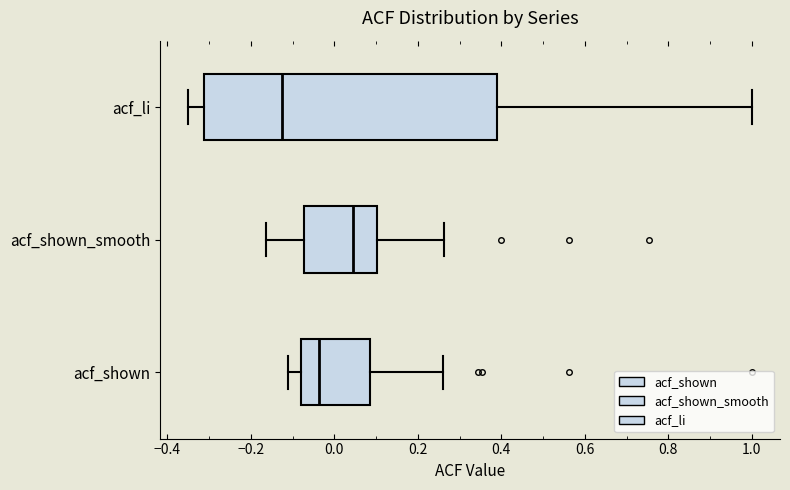

Reading bottom to top, transcribe this box plot: for each box, give where its median line is, the range the box spans, and where its two whiskers end, as read against the x-axis. The values are not printed on the chart, so give them approximately, as read against the axis.

acf_shown: median -0.04, box -0.08 to 0.08, whiskers -0.12 to 0.26
acf_shown_smooth: median 0.04, box -0.08 to 0.10, whiskers -0.16 to 0.26
acf_li: median -0.12, box -0.32 to 0.40, whiskers -0.34 to 1.00